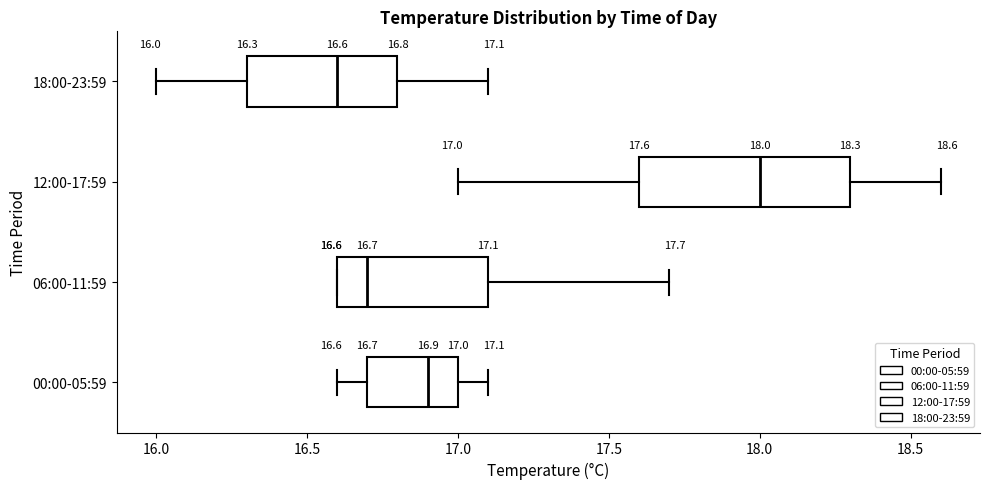

Comparing the boxes themselves (not the whiskers), which one is the widest?

12:00-17:59